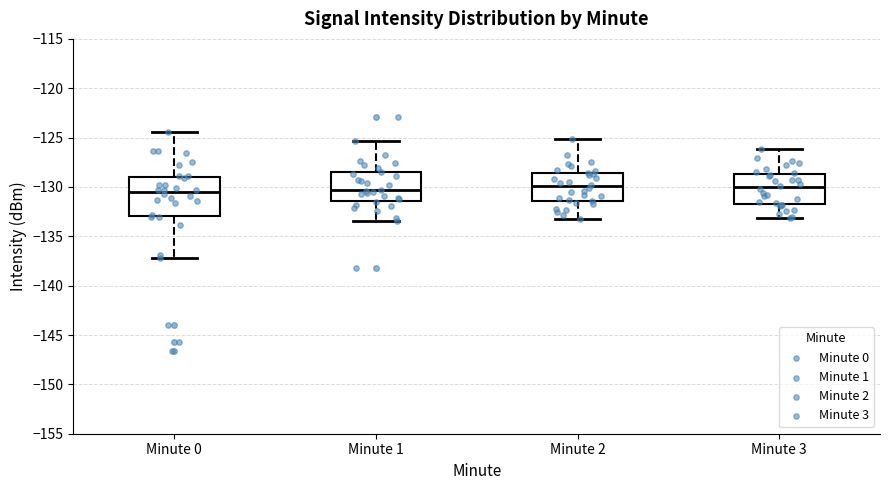

Reading left to right, read every box against the y-axis: the position of its median line, the range the box covers, and the ends of its whiskers. The values are not printed on the chart, so give them approximately, as read against the axis.

Minute 0: median -130.5, box -133.0 to -129.0, whiskers -137.0 to -124.5
Minute 1: median -130.5, box -131.5 to -128.5, whiskers -133.5 to -125.5
Minute 2: median -130.0, box -131.5 to -128.5, whiskers -133.0 to -125.0
Minute 3: median -130.0, box -131.5 to -128.5, whiskers -133.0 to -126.0